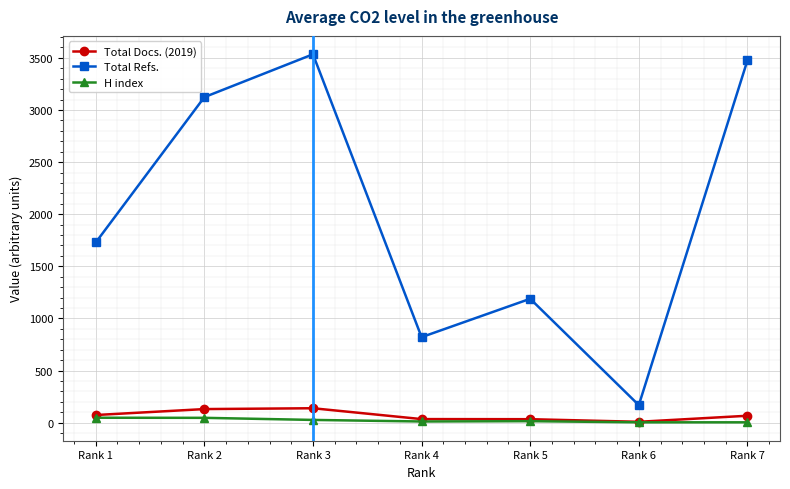

At which category is the sum across all series the highest?

Rank 3